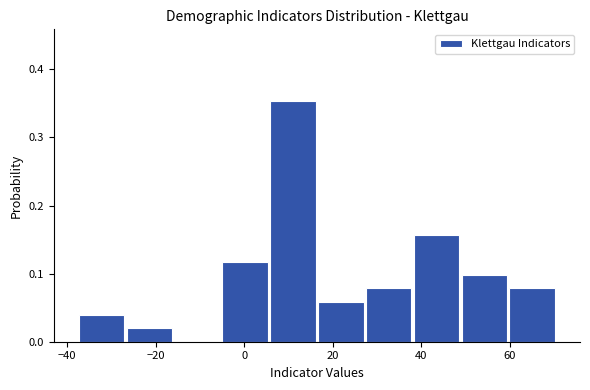

Reading left to right, transcribe this chart: for each bar, give the range it covers on the x-axis and its height. Neither the bar edges nor the heights are printed on the chart, so give them approximately, as read against the axes.

-37.6 to -26.8: 0.04
-26.8 to -16.0: 0.02
-16.0 to -5.2: 0
-5.2 to 5.6: 0.12
5.6 to 16.4: 0.35
16.4 to 27.2: 0.06
27.2 to 38.0: 0.08
38.0 to 48.8: 0.16
48.8 to 59.6: 0.10
59.6 to 70.4: 0.08